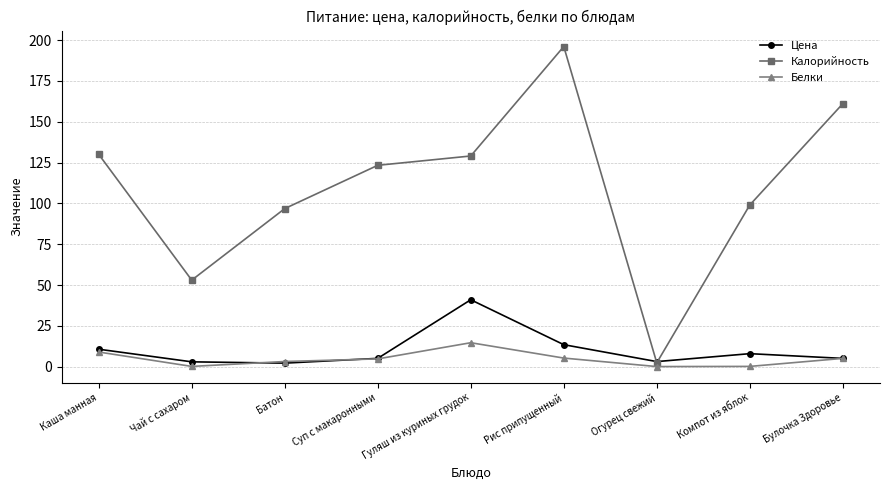

Does the chart display data point markers on the line(s)?

Yes